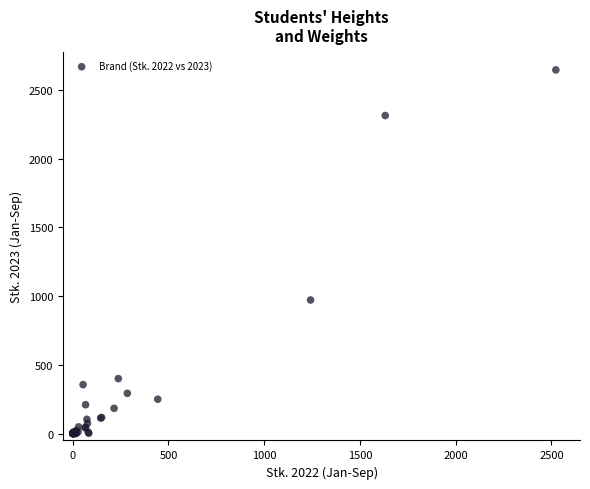

What Y value in the scatter plot is closest to 1323?

972